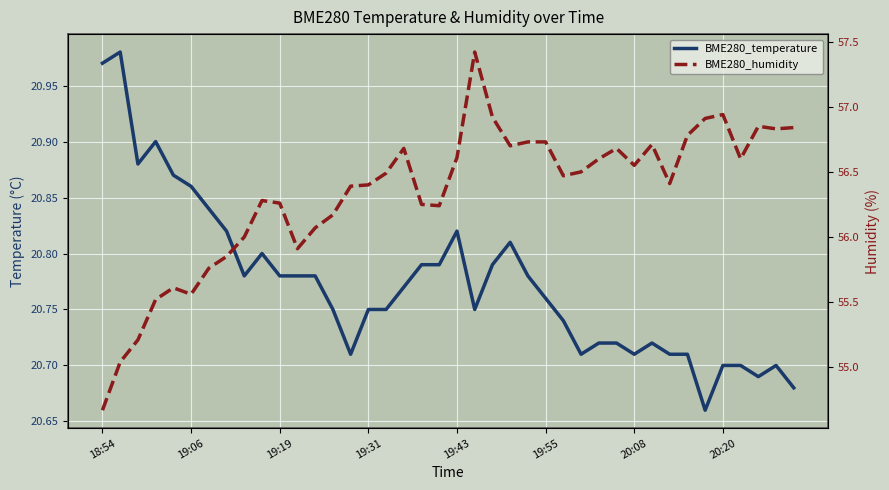

The value of BME280_temperature at 29 is 33.5. True or false?

False